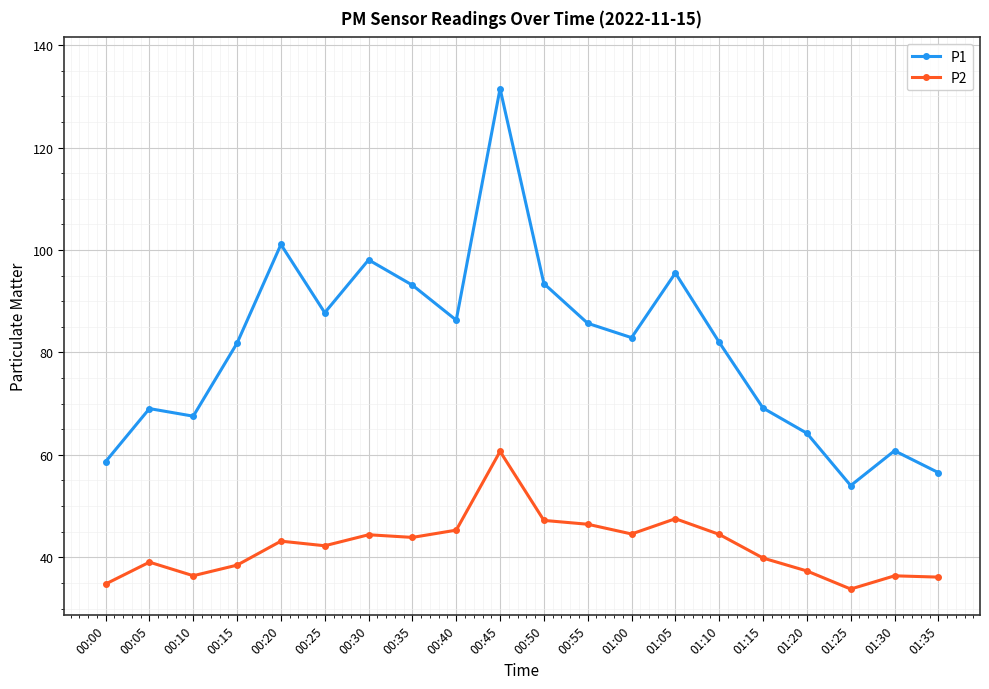

What is the minimum value shown in the chart?

33.8